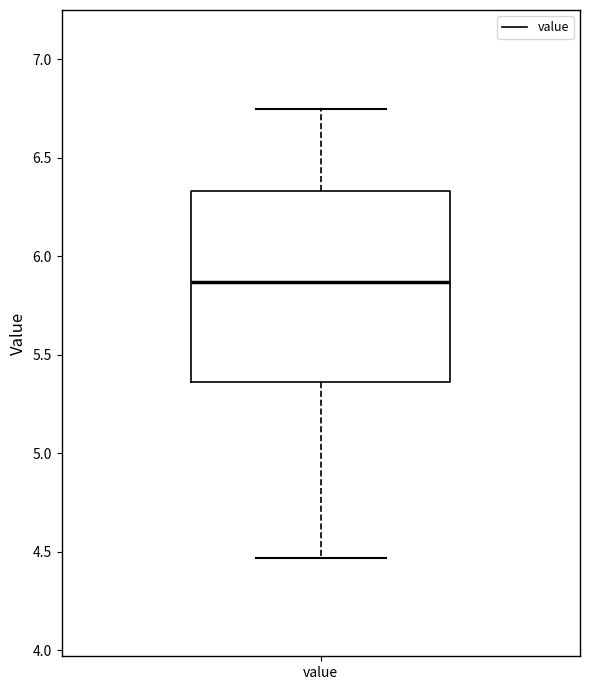

Transcribe this box plot: give where the median line is, the range the box spans, and where the two whiskers end, as read against the y-axis. The values are not printed on the chart, so give them approximately, as read against the axis.

median 5.85, box 5.35 to 6.35, whiskers 4.45 to 6.75